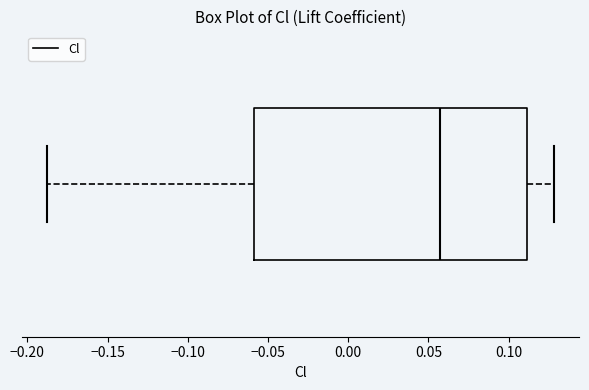

Transcribe this box plot: give where the median line is, the range the box spans, and where the two whiskers end, as read against the x-axis. The values are not printed on the chart, so give them approximately, as read against the axis.

median 0.055, box -0.060 to 0.110, whiskers -0.185 to 0.130